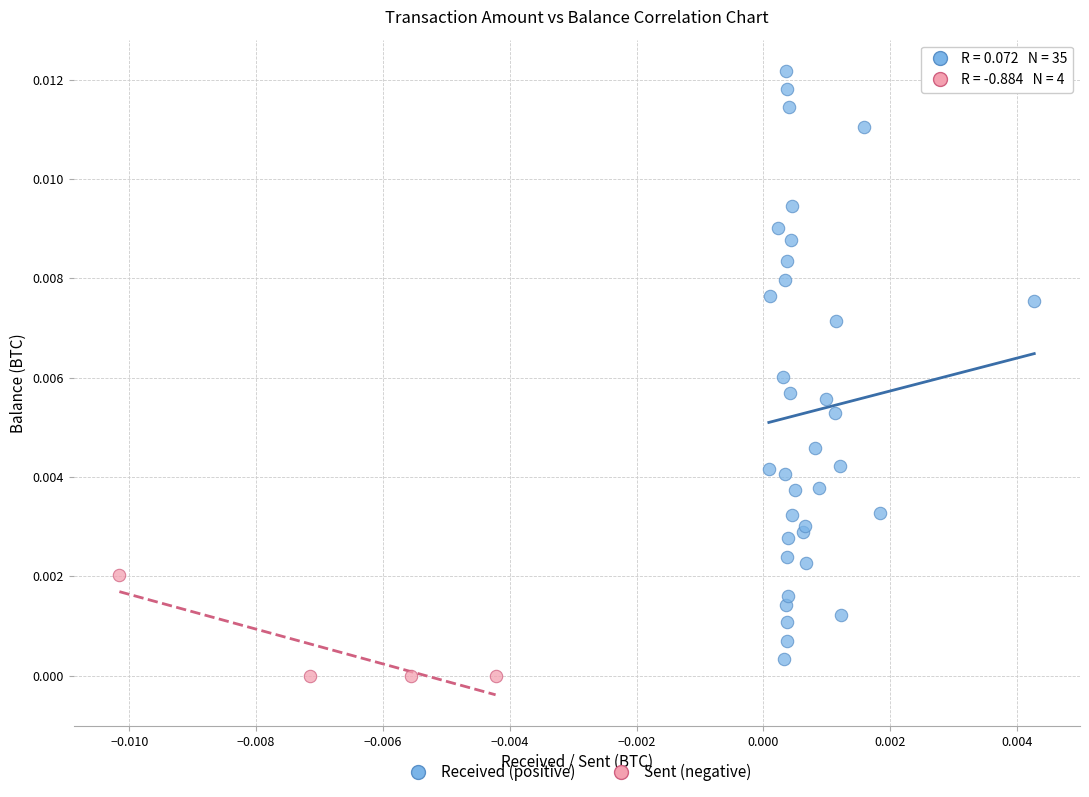

What are all the series names shown in the legend?

Received (positive), Sent (negative)